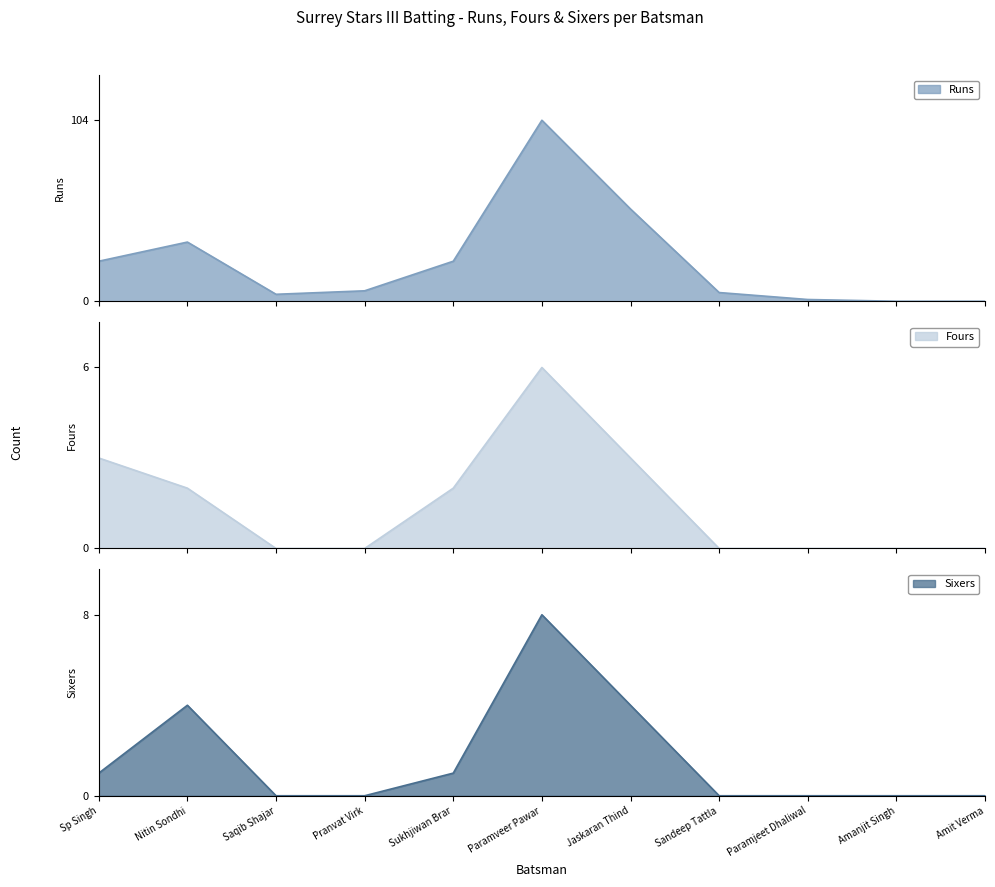

Reading left to right, extract all data points from this chart.

Runs: 23	34	4	6	23	104	53	5	1	0	0
Fours: 3	2	0	0	2	6	3	0	0	0	0
Sixers: 1	4	0	0	1	8	4	0	0	0	0